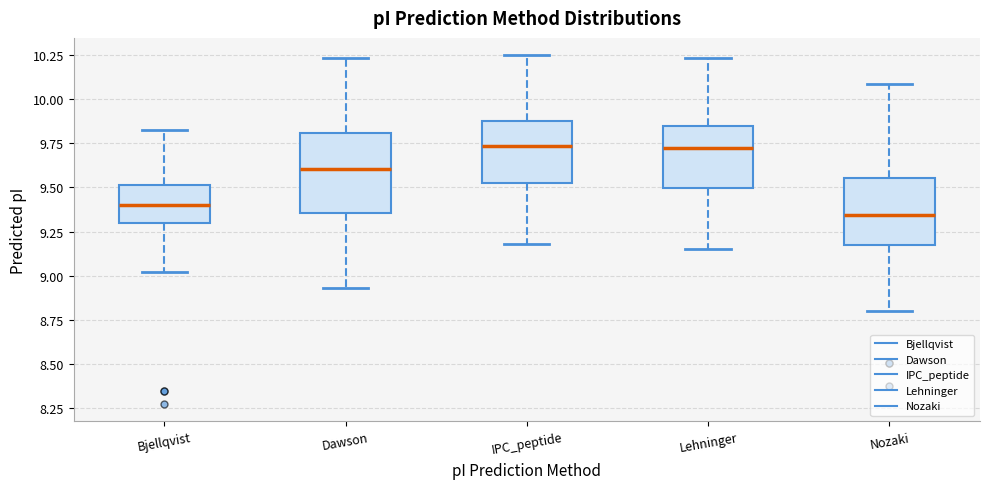

Where is the lower edge of the box for Lehninger on the y-axis? The values are not printed on the chart, so give them approximately, as read against the axis.

9.50